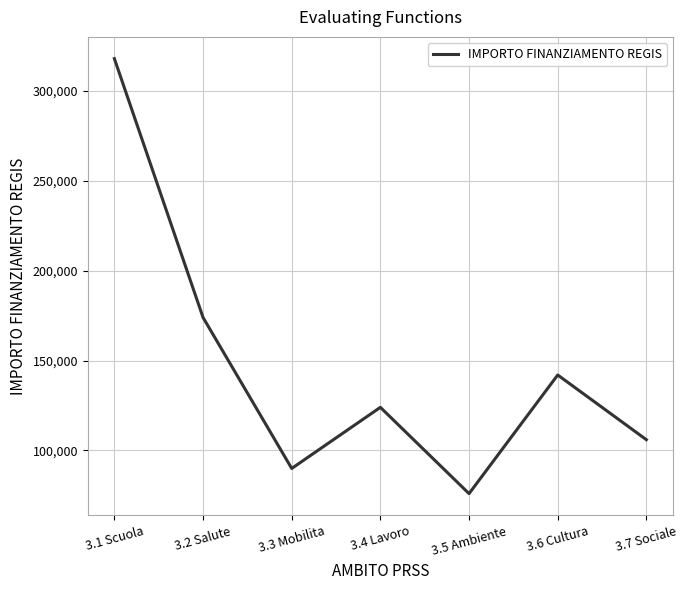

Count the number of data series in this chart.

1